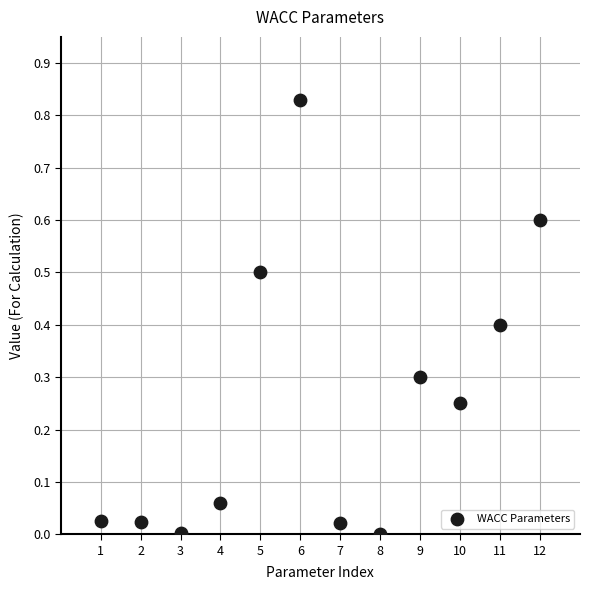

What is the average Y value?

0.3